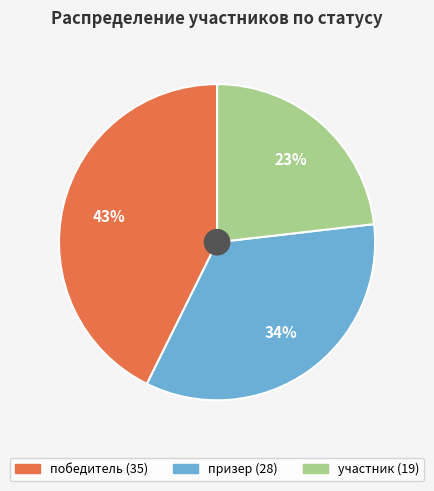

Is the sum of победитель and призер greater than half?

Yes